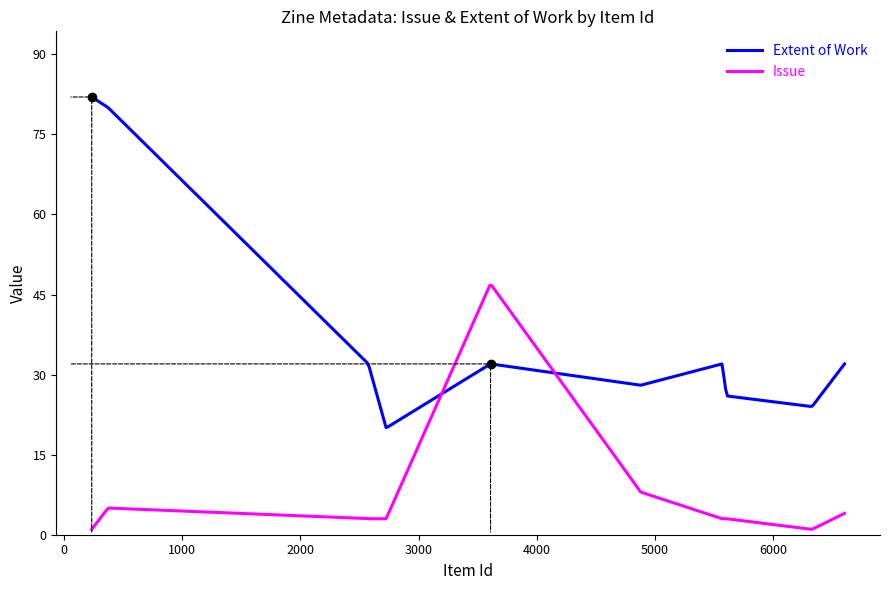

What is the highest value of the Extent of Work series?

82.0